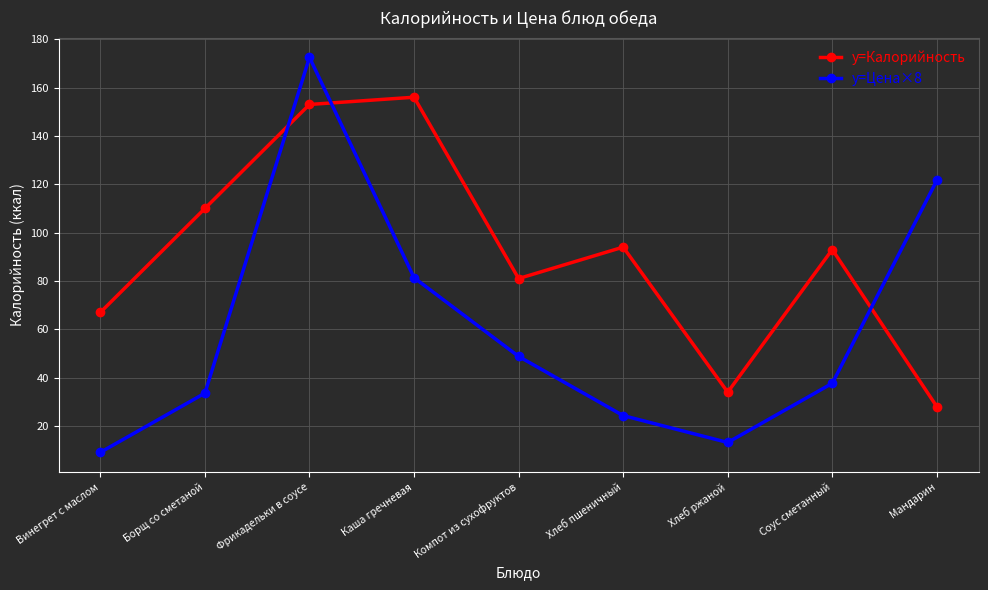

At which category does y=Цена×8 reach its first local peak?

Фрикадельки в соусе